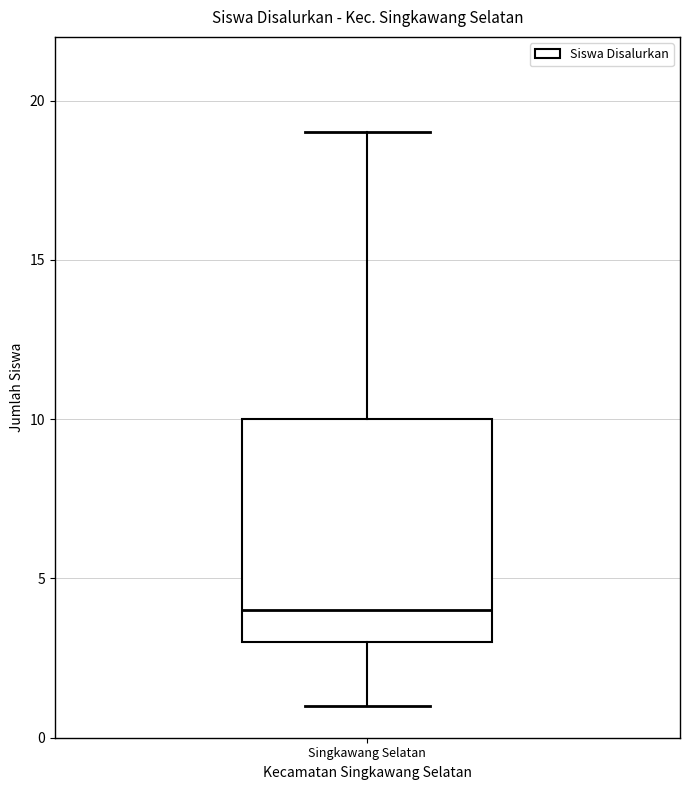

Transcribe this box plot: give where the median line is, the range the box spans, and where the two whiskers end, as read against the y-axis. The values are not printed on the chart, so give them approximately, as read against the axis.

median 4, box 3 to 10, whiskers 1 to 19